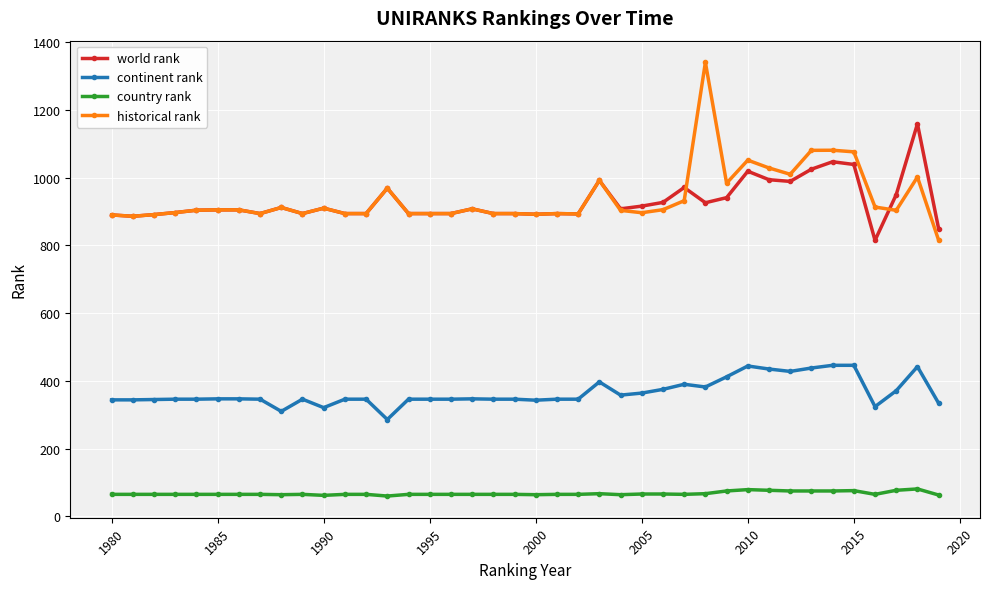

True or false: continent rank and world rank intersect in this chart.

False